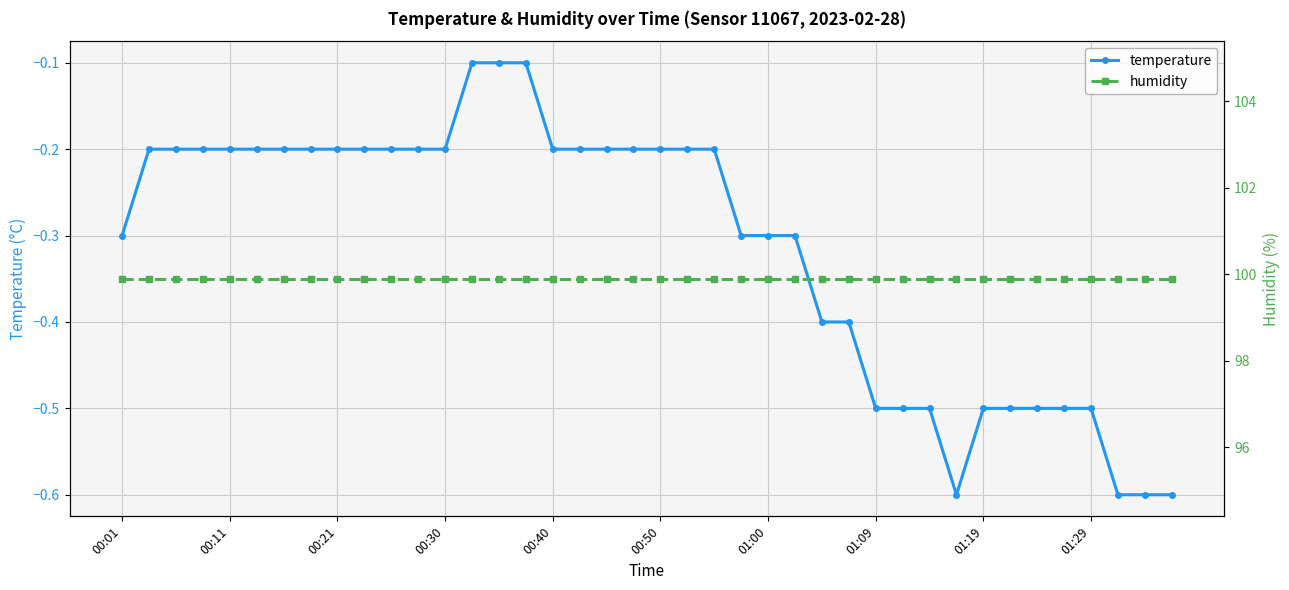

Count the number of categories in the chart.

40